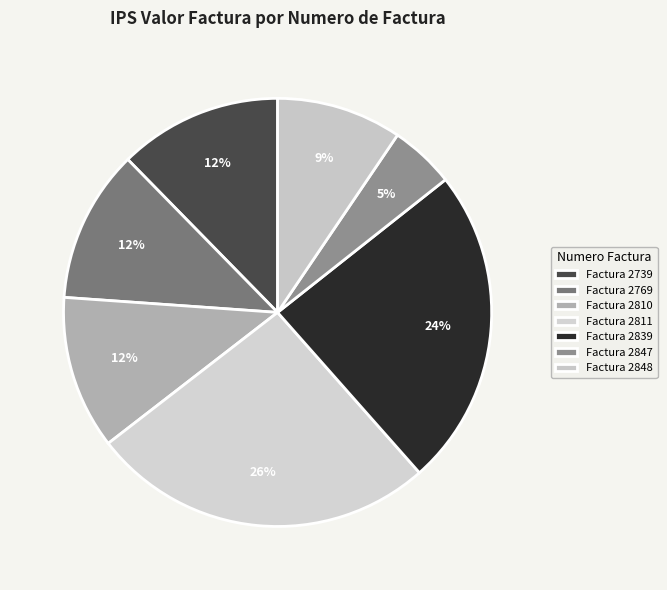

Is there a majority slice in this chart?

No